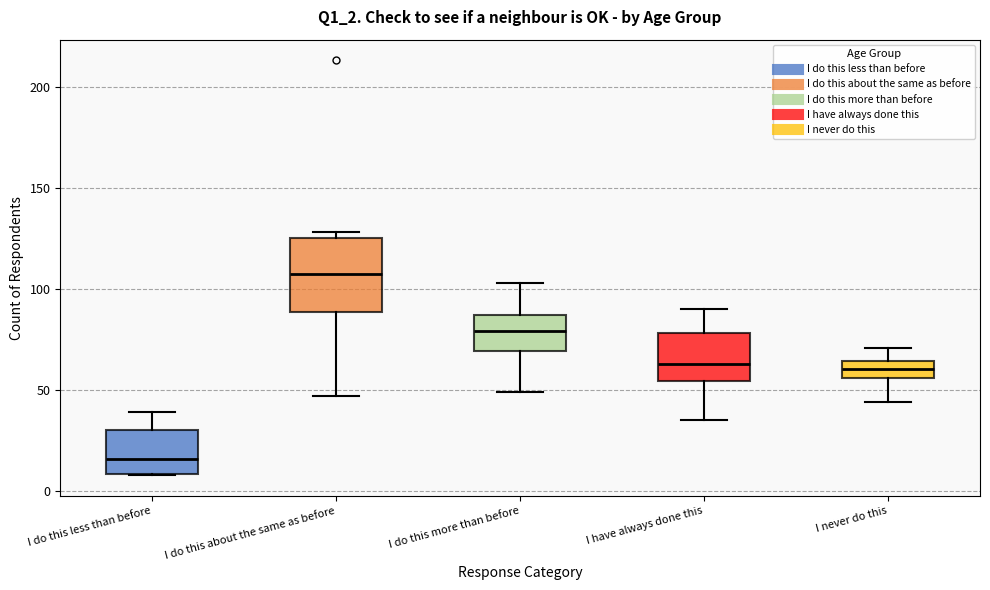

Reading left to right, transcribe this box plot: for each box, give where its median line is, the range the box spans, and where its two whiskers end, as read against the y-axis. The values are not printed on the chart, so give them approximately, as read against the axis.

I do this less than before: median 15, box 10 to 30, whiskers 10 to 40
I do this about the same as before: median 110, box 90 to 125, whiskers 45 to 130
I do this more than before: median 80, box 70 to 85, whiskers 50 to 105
I have always done this: median 65, box 55 to 80, whiskers 35 to 90
I never do this: median 60, box 55 to 65, whiskers 45 to 70